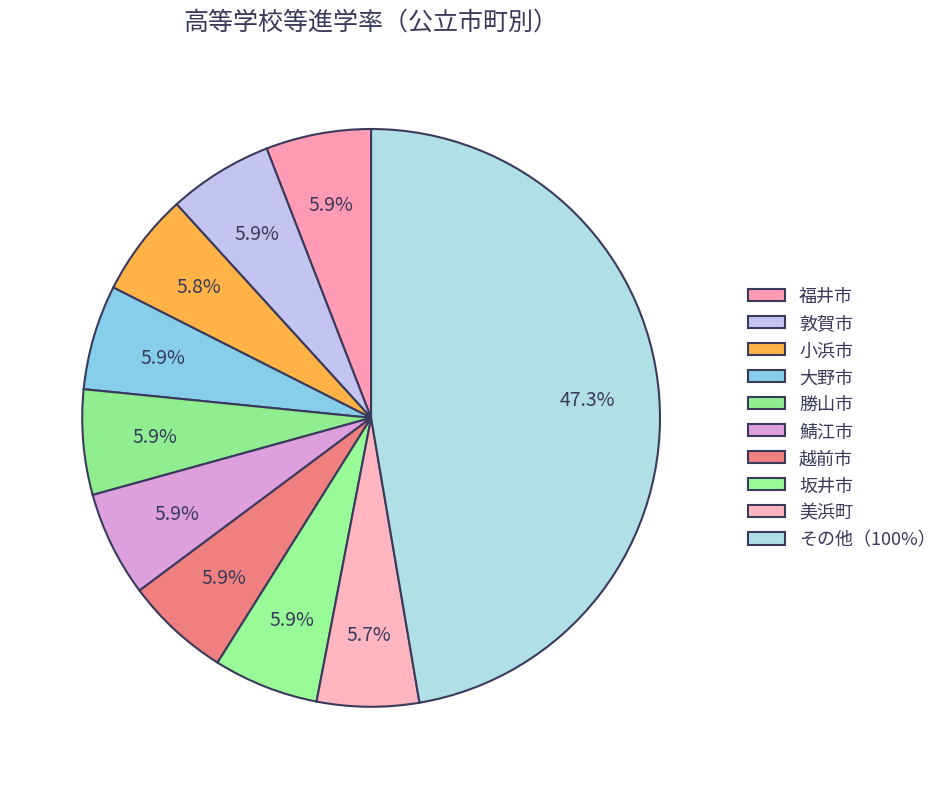

To the nearest percent, what is the average slice percentage?

10%